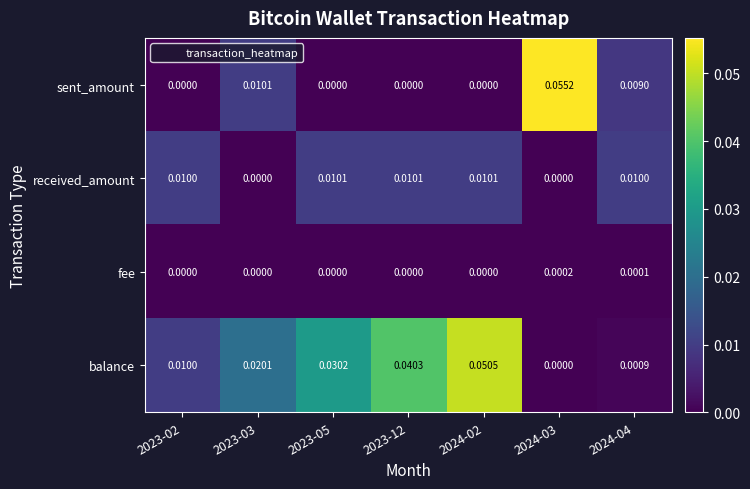

Is the value of balance at 2023-12 greater than the value of sent_amount at 2023-05?

Yes